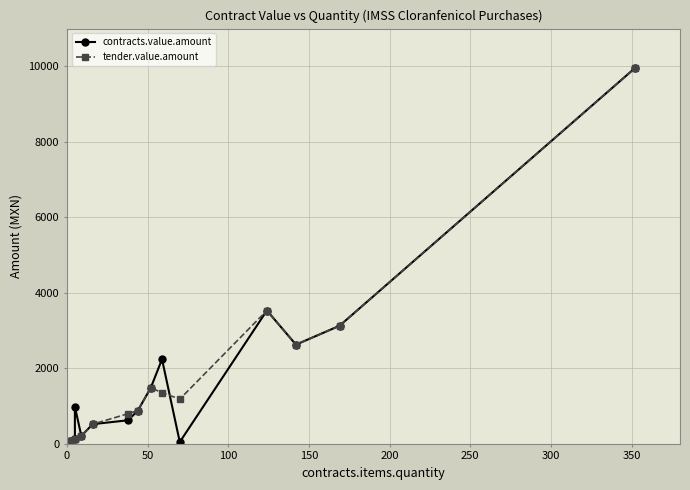

Rank the series at 250 from highest to lowest value.

contracts.value.amount, tender.value.amount